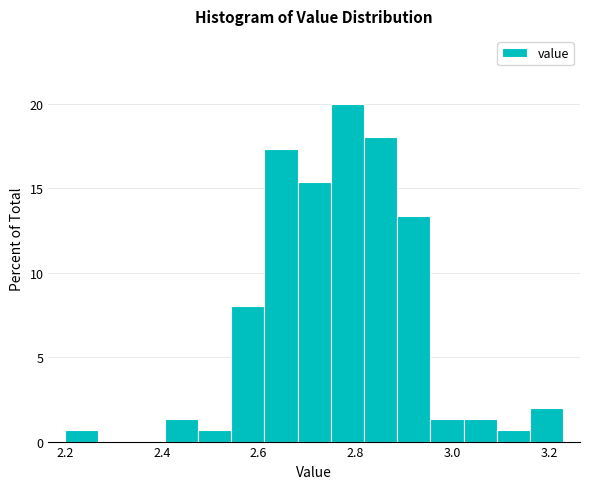

Around what value on the x-axis is the tallest bar? Give the approximate position of its centre, as read against the axis.

2.78